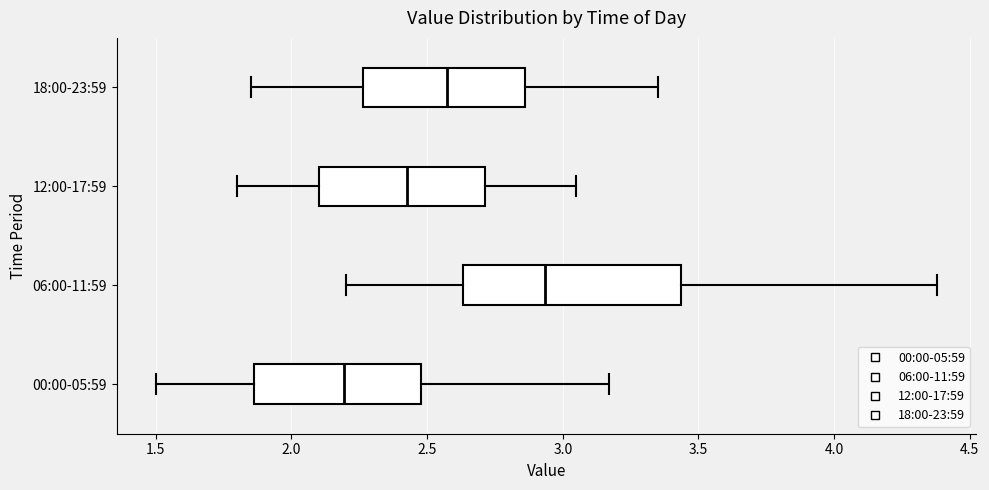

Where does the median line of the box for 06:00-11:59 sit on the x-axis? The values are not printed on the chart, so give them approximately, as read against the axis.

2.95